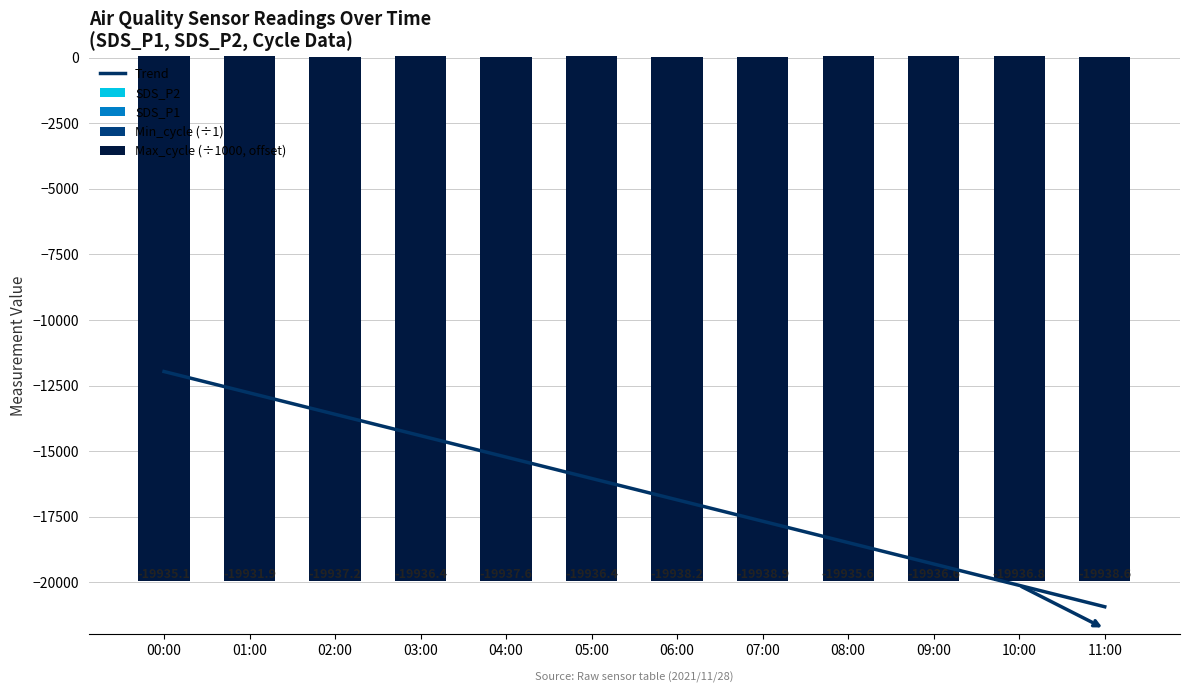

Reading left to right, what are all the values shown in this chart?

Trend: -11963.4	-12778.4	-13593.4	-14408.4	-15223.4	-16038.4	-16853.4	-17668.5	-18483.5	-19298.5	-20113.5	-20928.5
SDS_P2: 6.4	7.8	5.6	6.8	4.6	5.2	4.8	5.0	4.7	6.1	4.5	6.0
SDS_P1: 10.4	12.2	9.1	8.7	9.8	10.3	8.9	7.9	11.7	9.2	10.6	7.4
Min_cycle (÷1): 28.0	28.0	28.0	28.0	28.0	28.0	28.0	28.0	28.0	28.0	28.0	28.0
Max_cycle (÷1000, offset): -19980.0	-19980.0	-19980.0	-19980.0	-19980.0	-19980.0	-19980.0	-19979.9	-19980.0	-19980.0	-19979.9	-19980.0